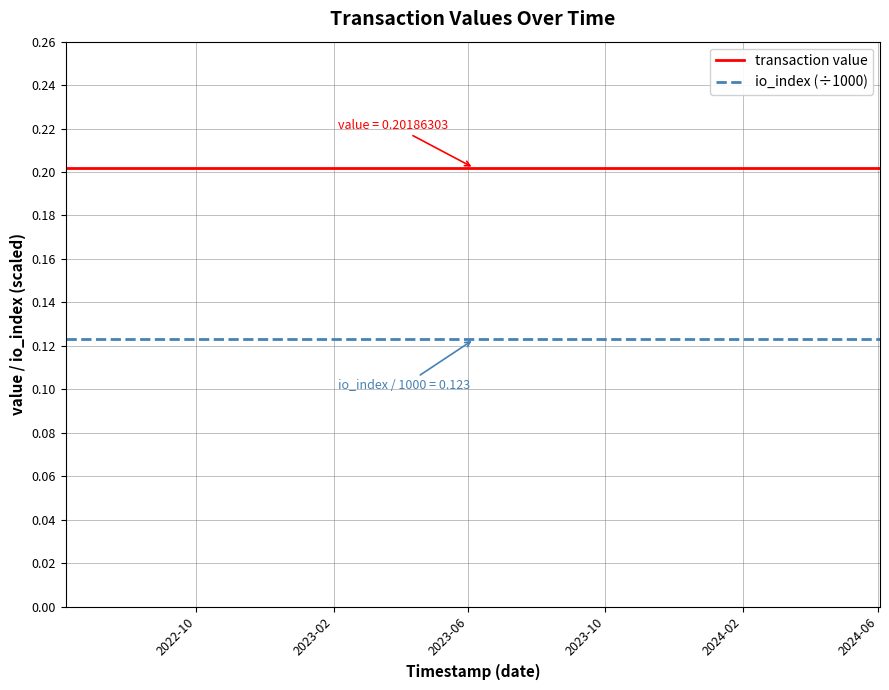

List the series in order of their peak value, lowest first.

io_index (÷1000), transaction value